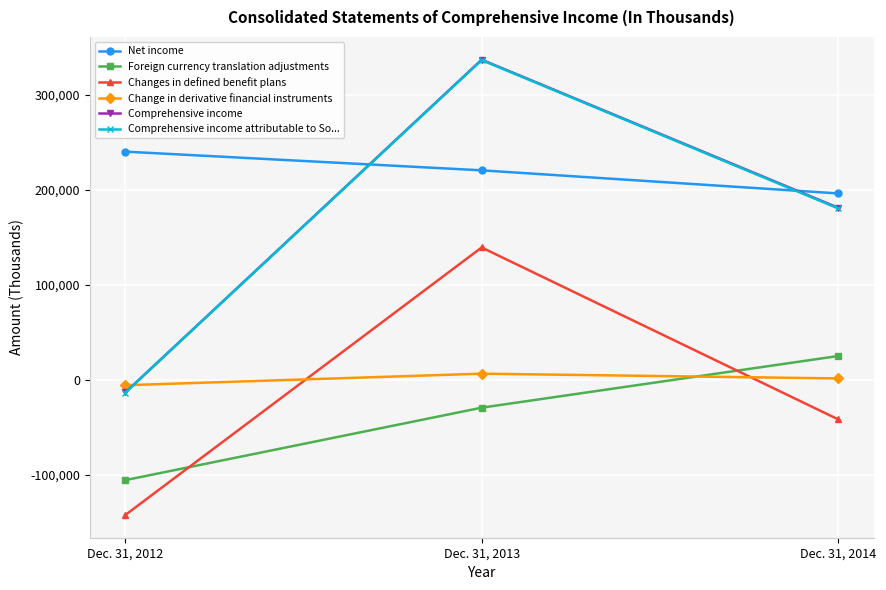

Between Dec. 31, 2012 and Dec. 31, 2013, which series saw the biggest shift?

Comprehensive income